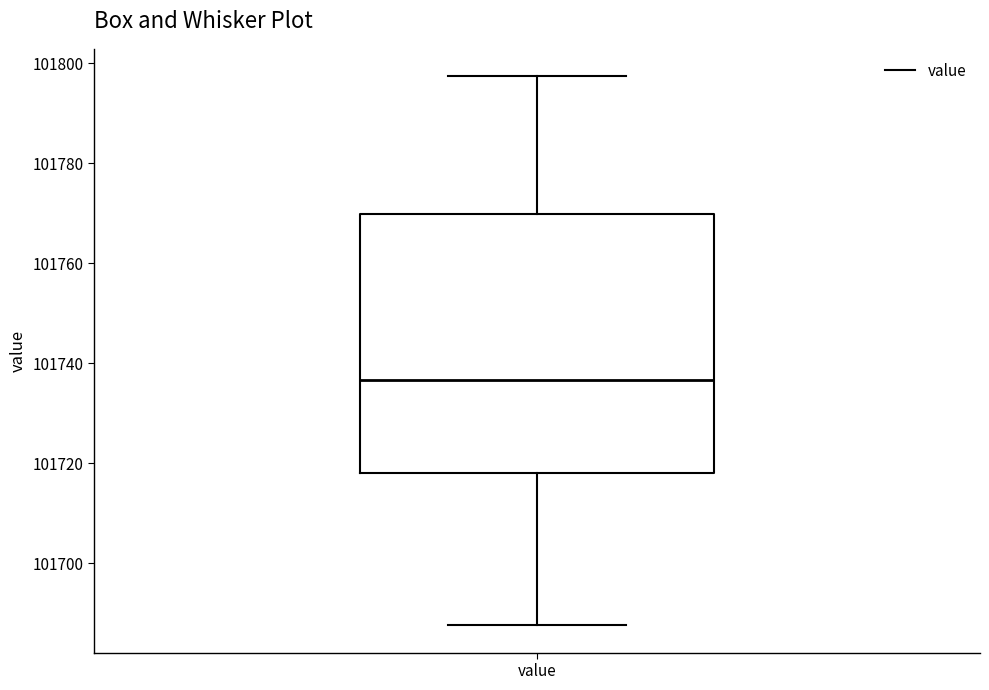

Where is the lower edge of the box for value on the y-axis? The values are not printed on the chart, so give them approximately, as read against the axis.

101718